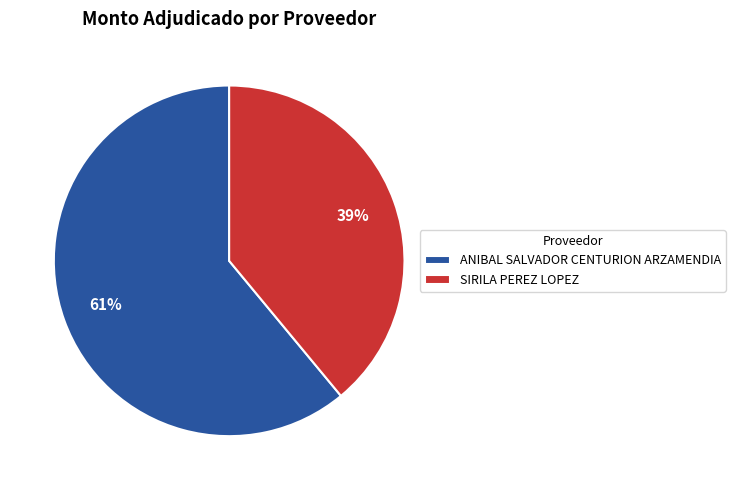

Rank the categories by value from highest to lowest.

ANIBAL SALVADOR CENTURION ARZAMENDIA, SIRILA PEREZ LOPEZ